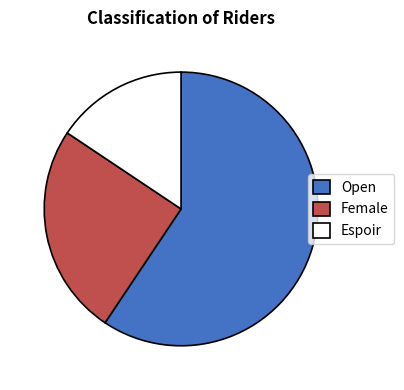

Does Female represent more than half of the total?

No